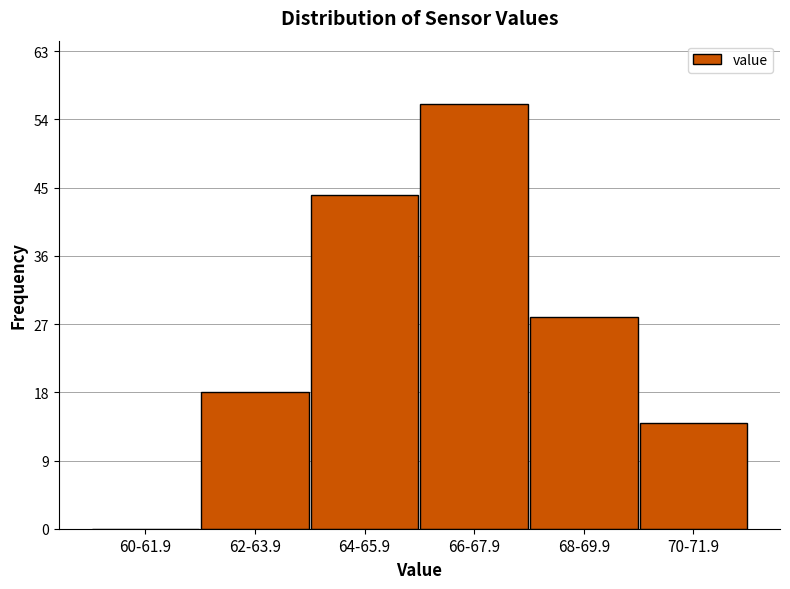

Reading left to right, list all the values displayed in this chart.

60-61.9=0	62-63.9=18	64-65.9=44	66-67.9=56	68-69.9=28	70-71.9=14